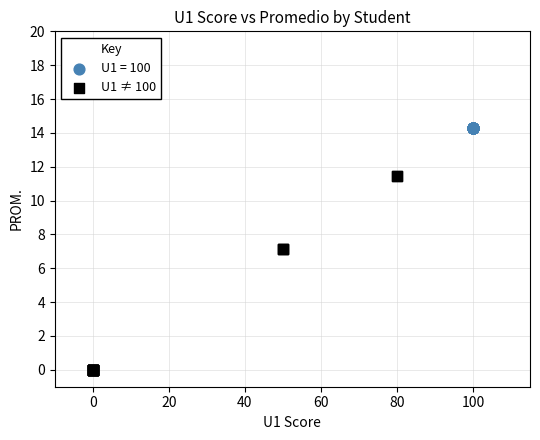

Which series reaches the minimum Y coordinate?

U1 ≠ 100